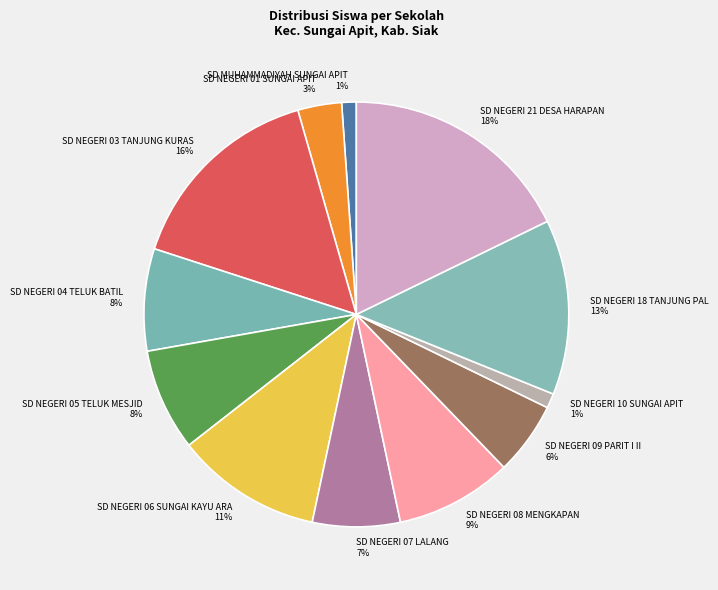

How many segments does this pie chart have?

12